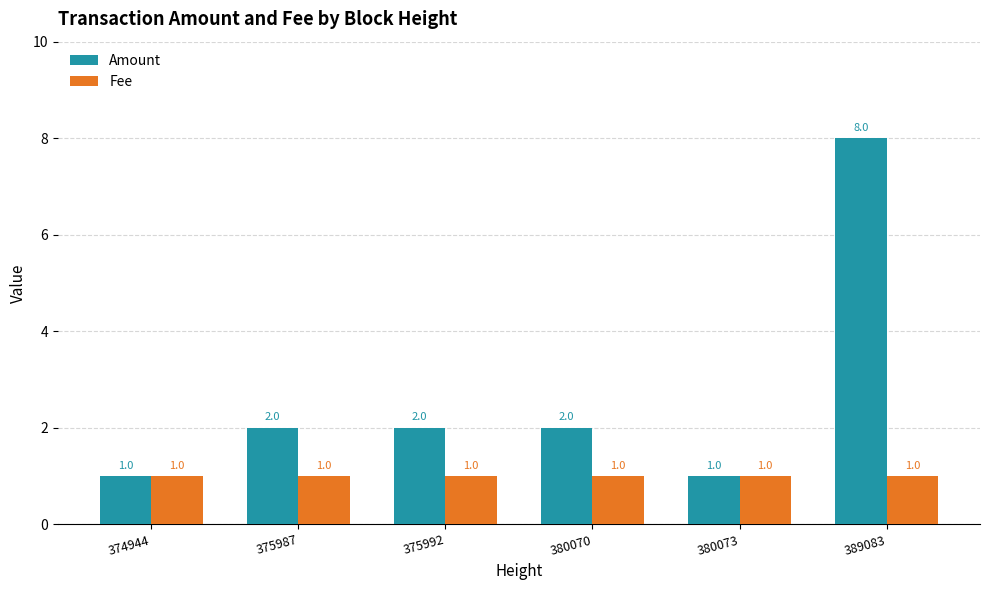

What are all the series names shown in the legend?

Amount, Fee